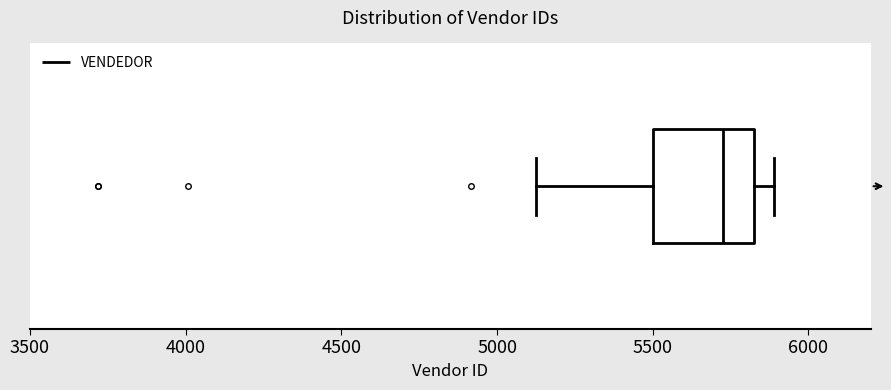

Read this box plot against the x-axis: the position of the median line, the range covered by the box, and the ends of both whiskers. The values are not printed on the chart, so give them approximately, as read against the axis.

median 5750, box 5500 to 5800, whiskers 5150 to 5900